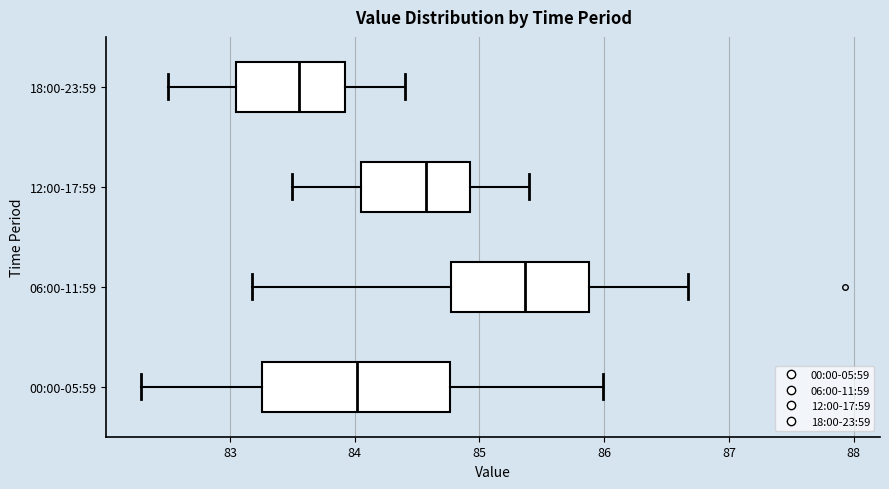

Reading bottom to top, read every box against the x-axis: the position of its median line, the range the box covers, and the ends of its whiskers. The values are not printed on the chart, so give them approximately, as read against the axis.

00:00-05:59: median 84.0, box 83.3 to 84.8, whiskers 82.3 to 86.0
06:00-11:59: median 85.4, box 84.8 to 85.9, whiskers 83.2 to 86.7
12:00-17:59: median 84.6, box 84.1 to 84.9, whiskers 83.5 to 85.4
18:00-23:59: median 83.6, box 83.1 to 83.9, whiskers 82.5 to 84.4